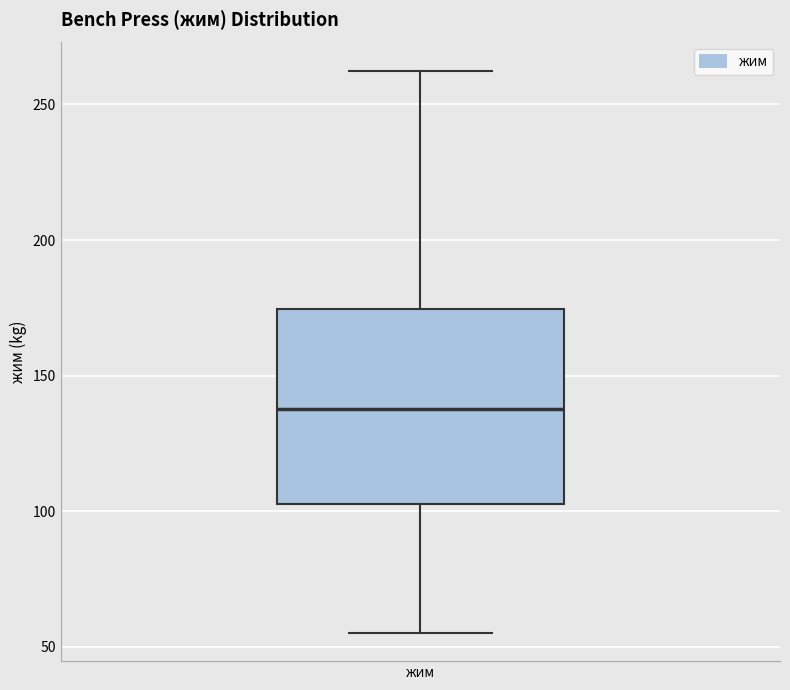

Where is the lower edge of the box for жим on the y-axis? The values are not printed on the chart, so give them approximately, as read against the axis.

105